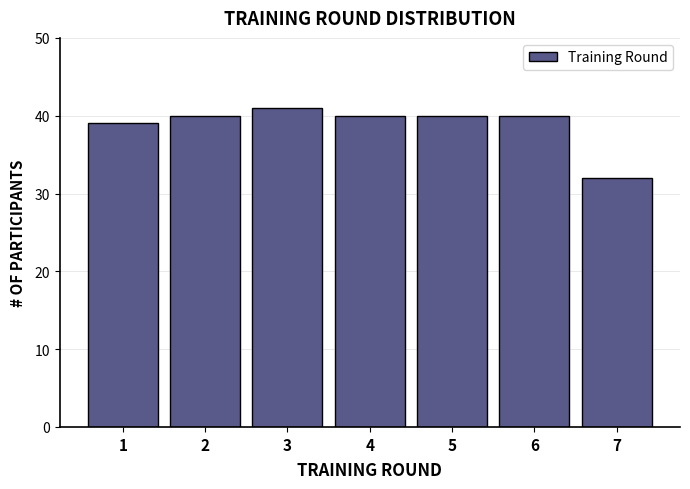

Reading left to right, list all the values displayed in this chart.

1=39	2=40	3=41	4=40	5=40	6=40	7=32